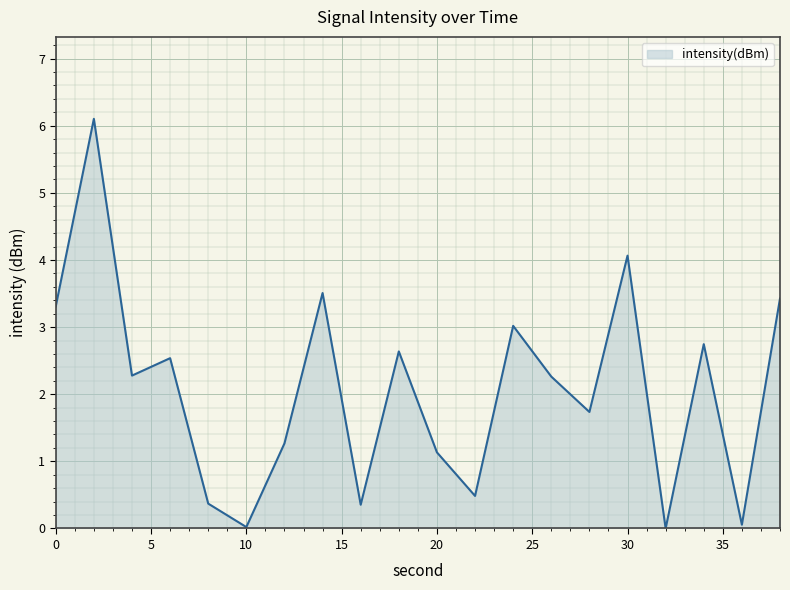

How many interior local peaks (higher than both neighbors) does the data have?

7